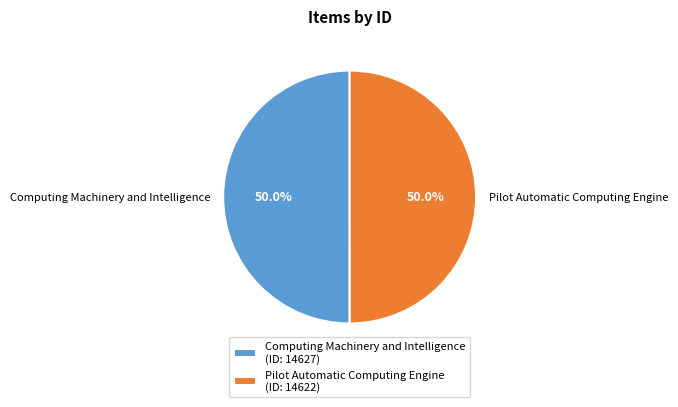

To the nearest percent, what percentage of the pie is Computing Machinery and Intelligence?

50%